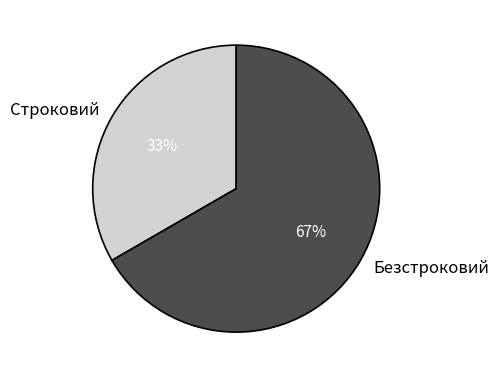

Is there a majority slice in this chart?

Yes